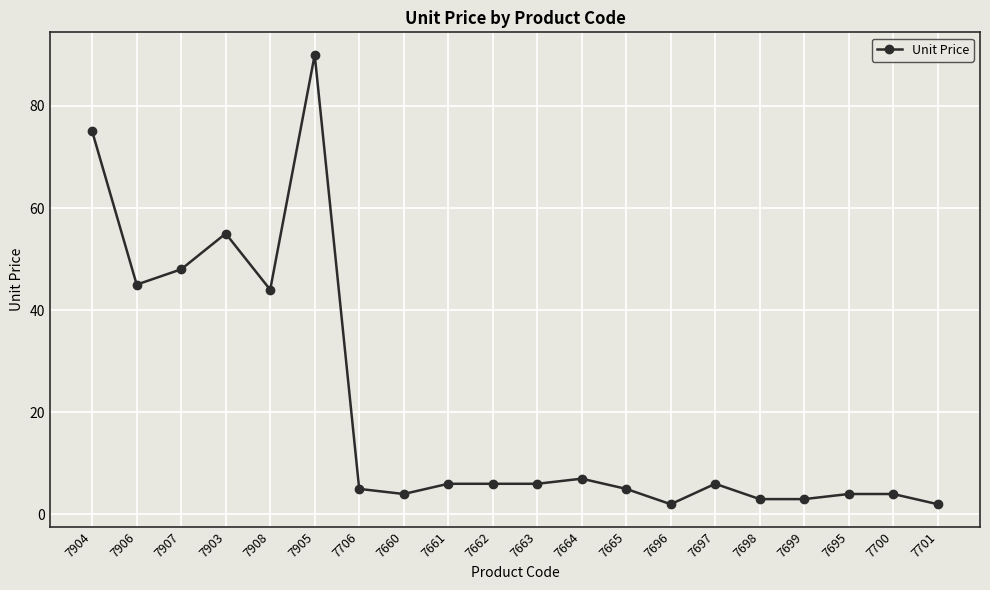

Count the number of data series in this chart.

1